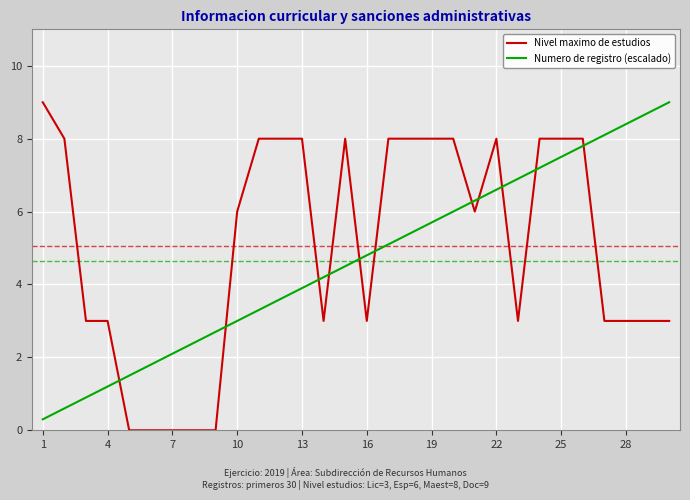

How many Nivel maximo de estudios values are between 3 and 8?

24